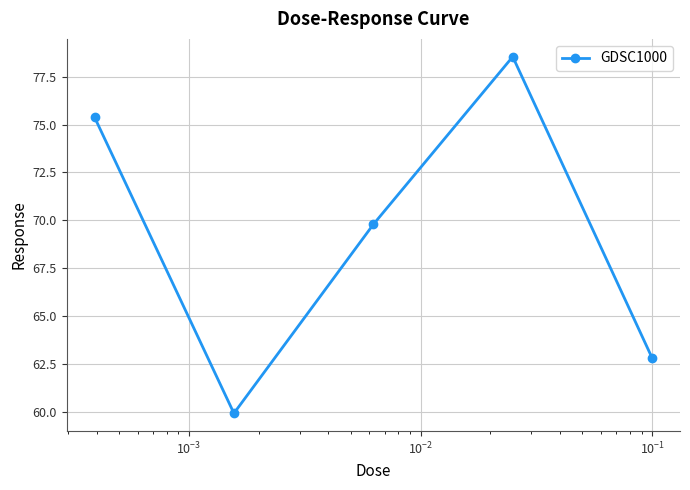

What is the smallest value displayed?

59.9